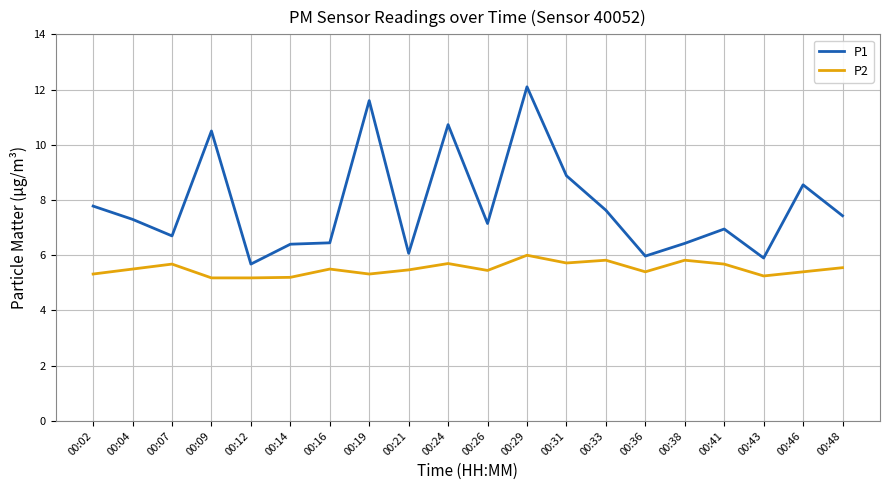

What are all the series names shown in the legend?

P1, P2